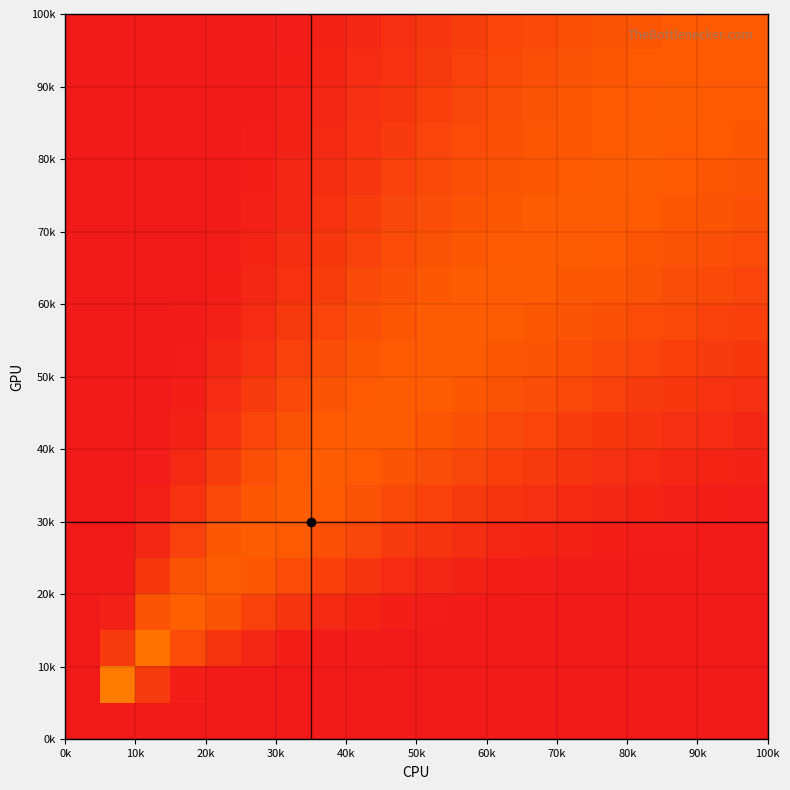

How many categories are shown in the chart?

20